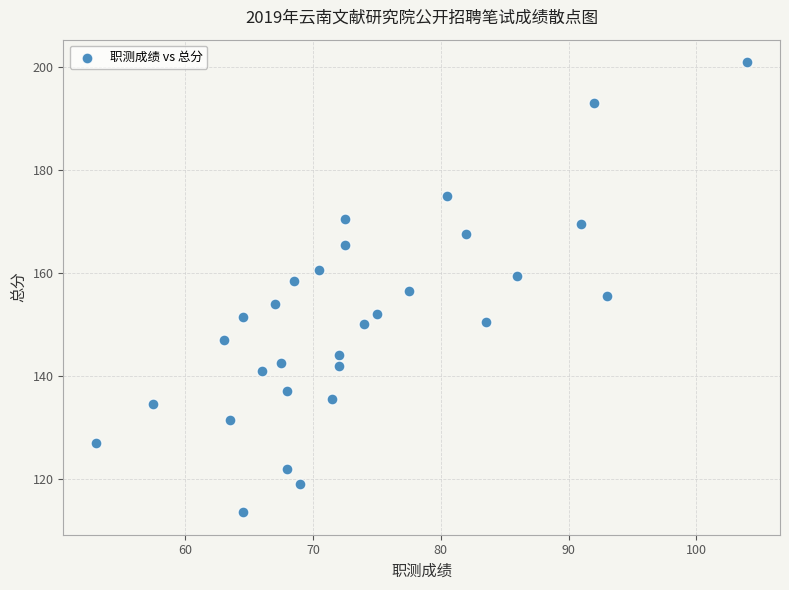

What is the range of Y values (max minus min)?

87.5